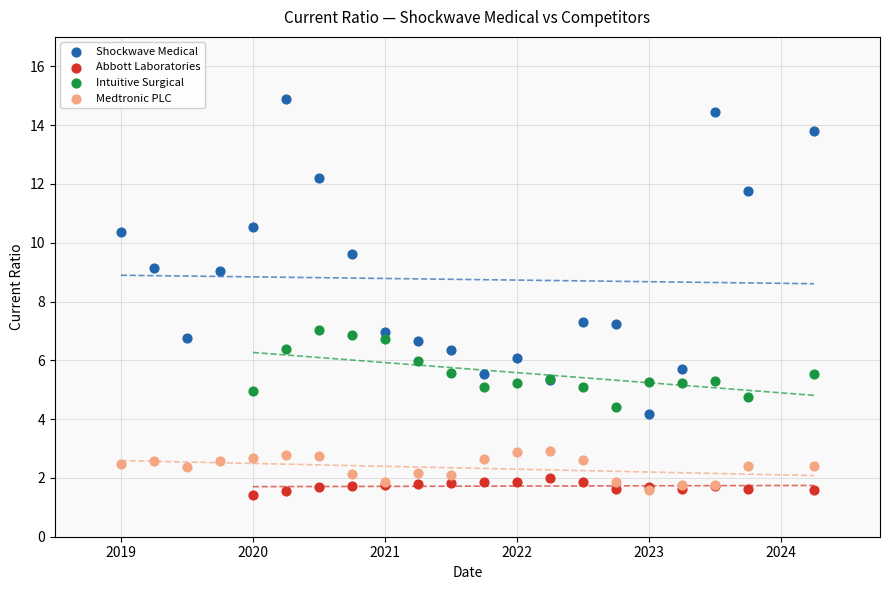

Which series reaches the maximum Y coordinate?

Shockwave Medical